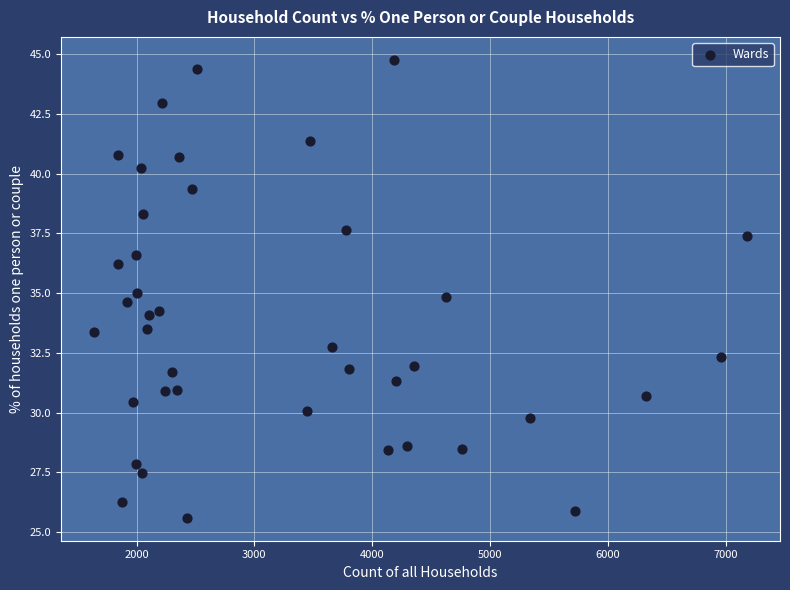

What is the range of Y values (max minus min)?

19.2